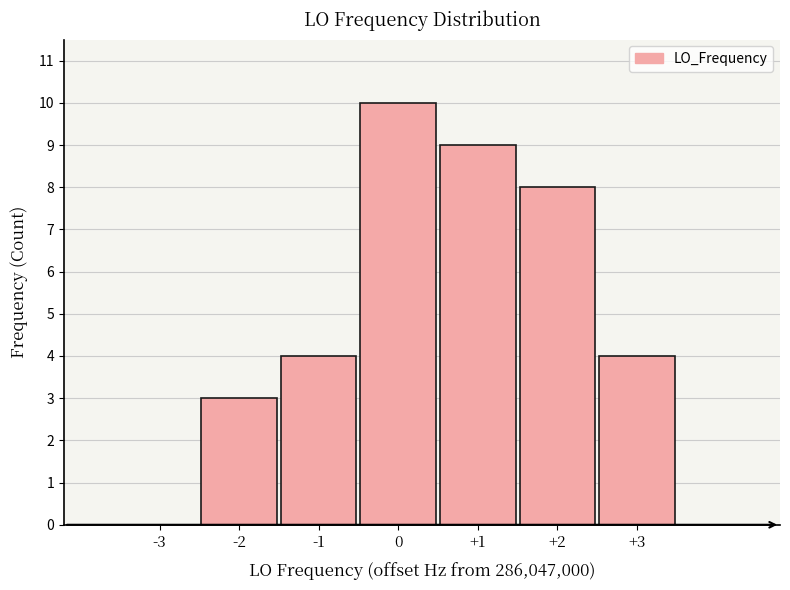

What is the height of the bar covering -2.5 to -1.5 on the x-axis? The values are not printed on the chart, so give them approximately, as read against the axis.

3